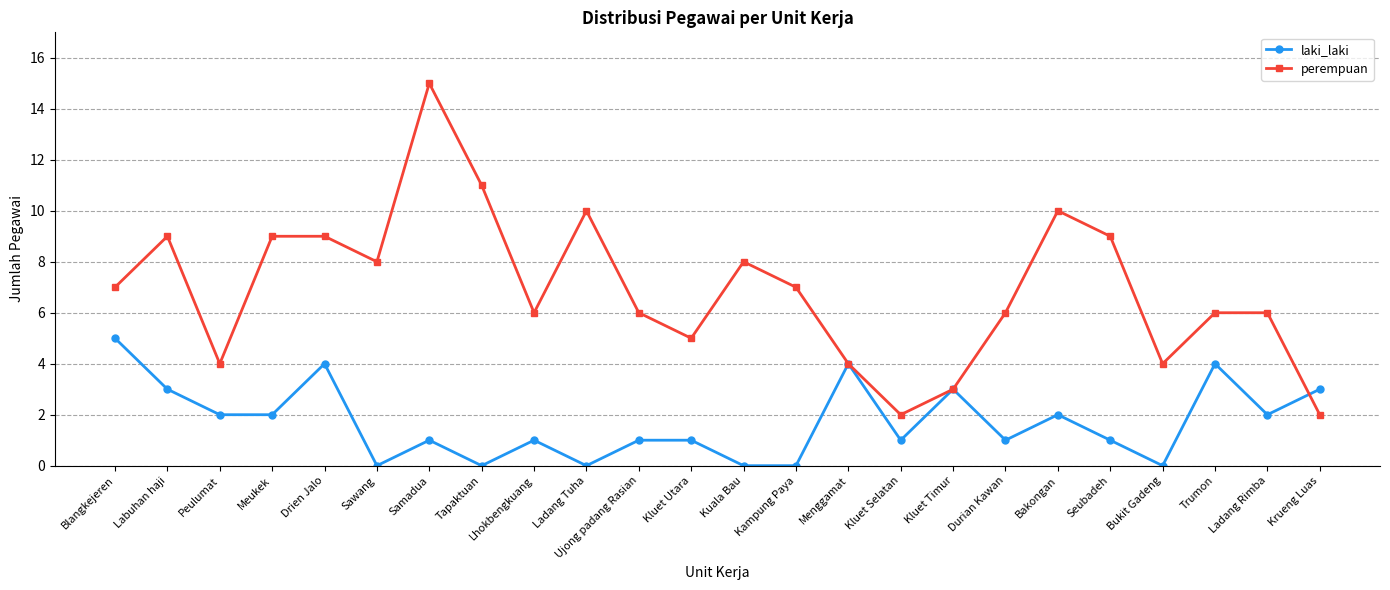

The perempuan series shows 11 at Kampung Paya. True or false?

False